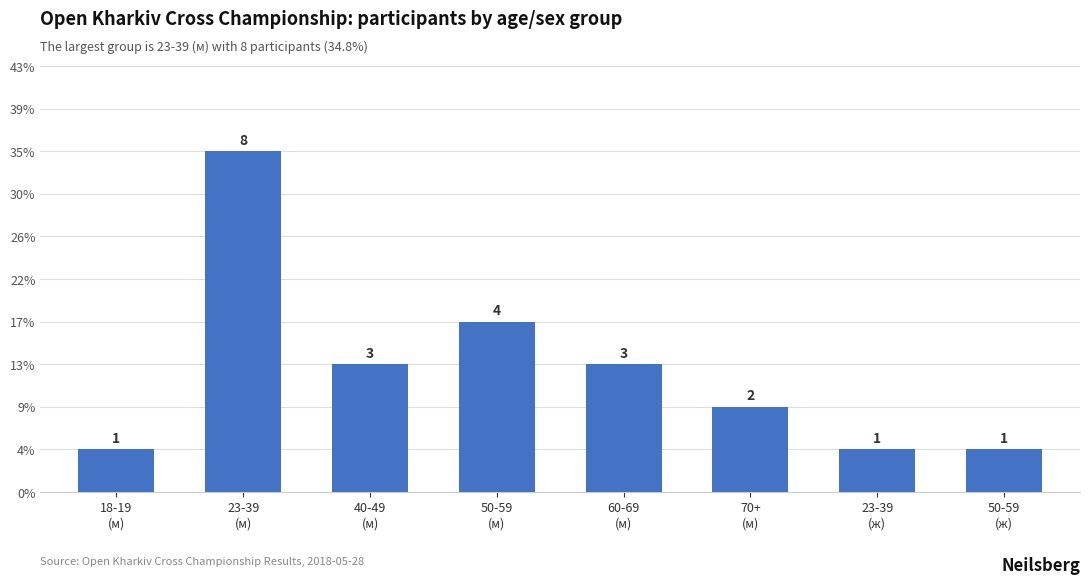

How many bars are there in total?

8